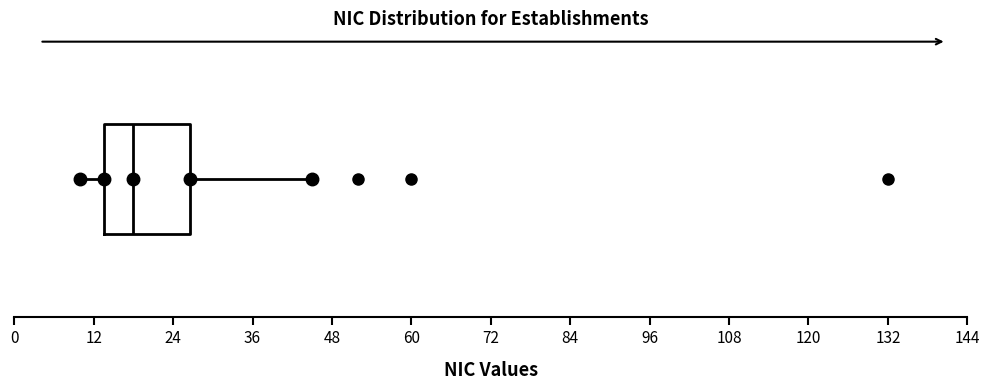

Transcribe this box plot: give where the median line is, the range the box spans, and where the two whiskers end, as read against the x-axis. The values are not printed on the chart, so give them approximately, as read against the axis.

median 18, box 14 to 26, whiskers 10 to 46